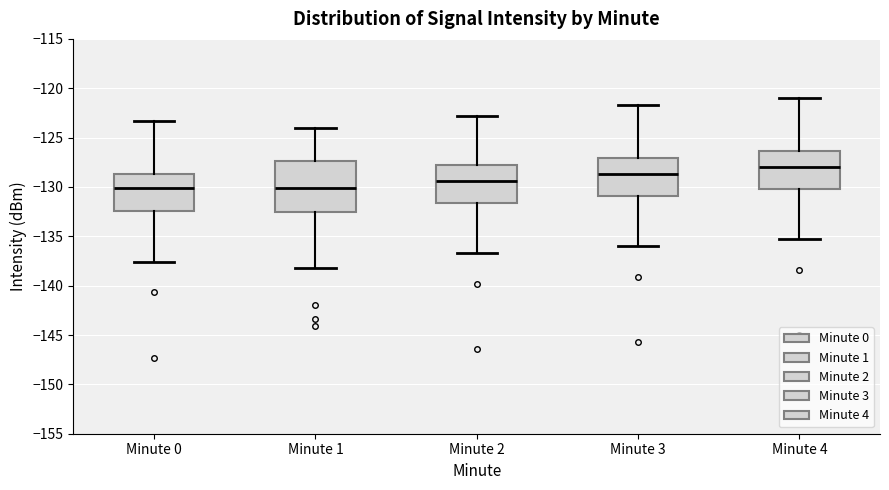

Comparing the boxes themselves (not the whiskers), which one is the tallest?

Minute 1